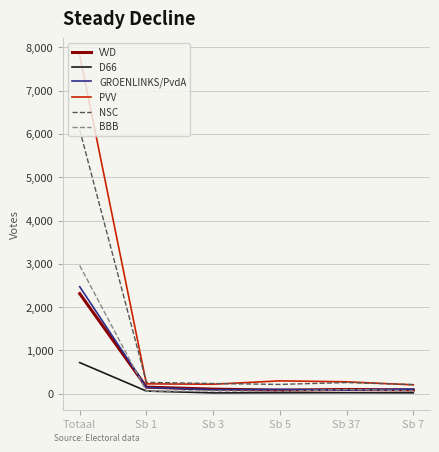

What is the sum of the NSC values at Sb 1 and Totaal?

6356